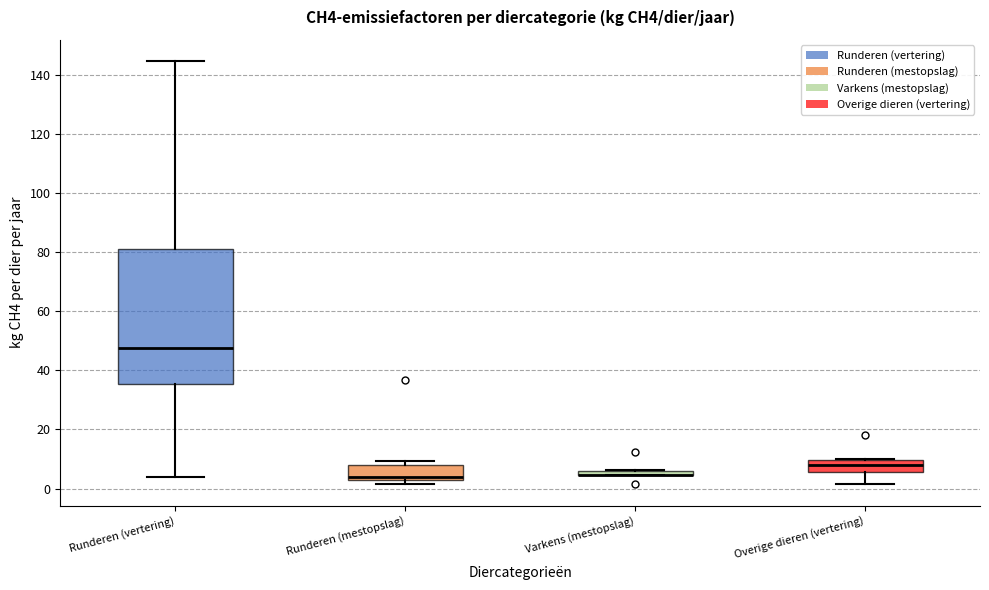

Where is the lower edge of the box for Varkens (mestopslag) on the y-axis? The values are not printed on the chart, so give them approximately, as read against the axis.

4